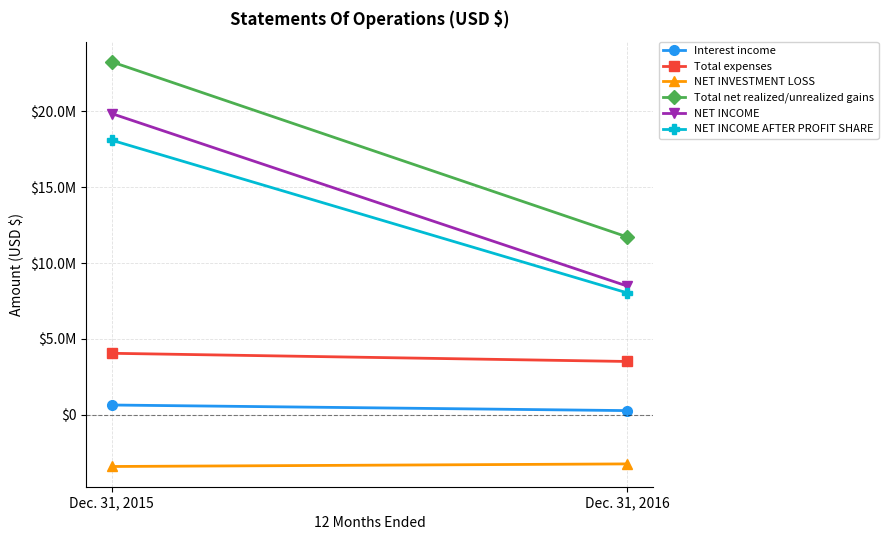

Reading left to right, what are all the values shown in this chart?

Interest income: 643835	274965
Total expenses: 4052744	3513215
NET INVESTMENT LOSS: -3408909	-3238250
Total net realized/unrealized gains: 23259413	11721263
NET INCOME: 19850504	8483013
NET INCOME AFTER PROFIT SHARE: 18096771	8033253